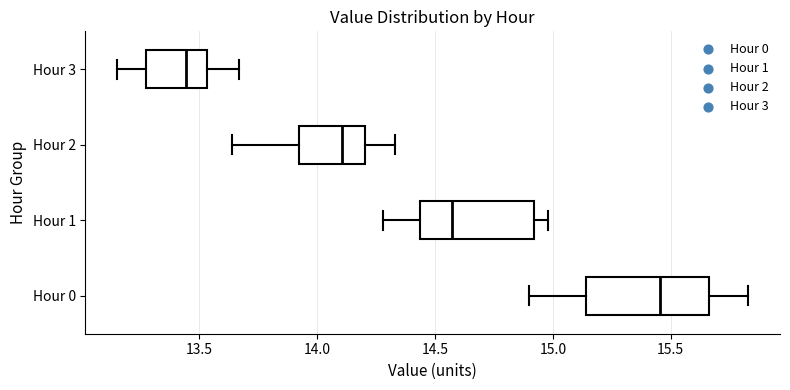

Which box has the furthest to the left median line?

Hour 3